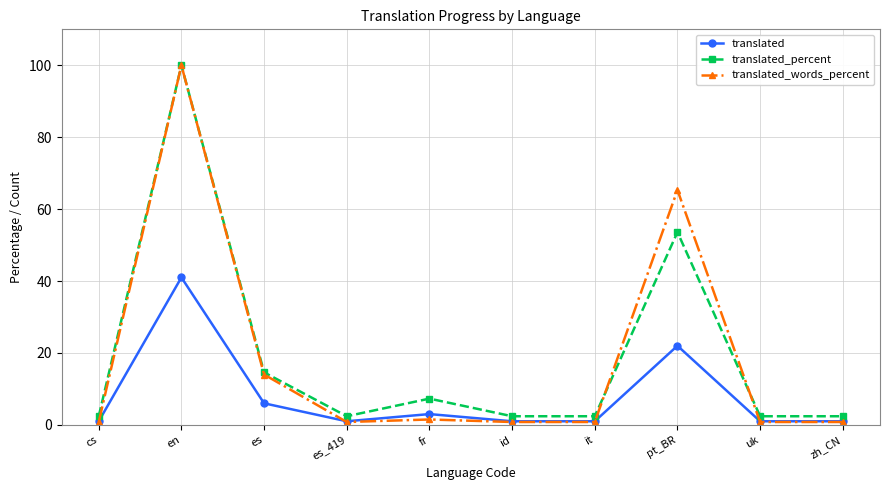

What is the label of the 9th point from the right?

en